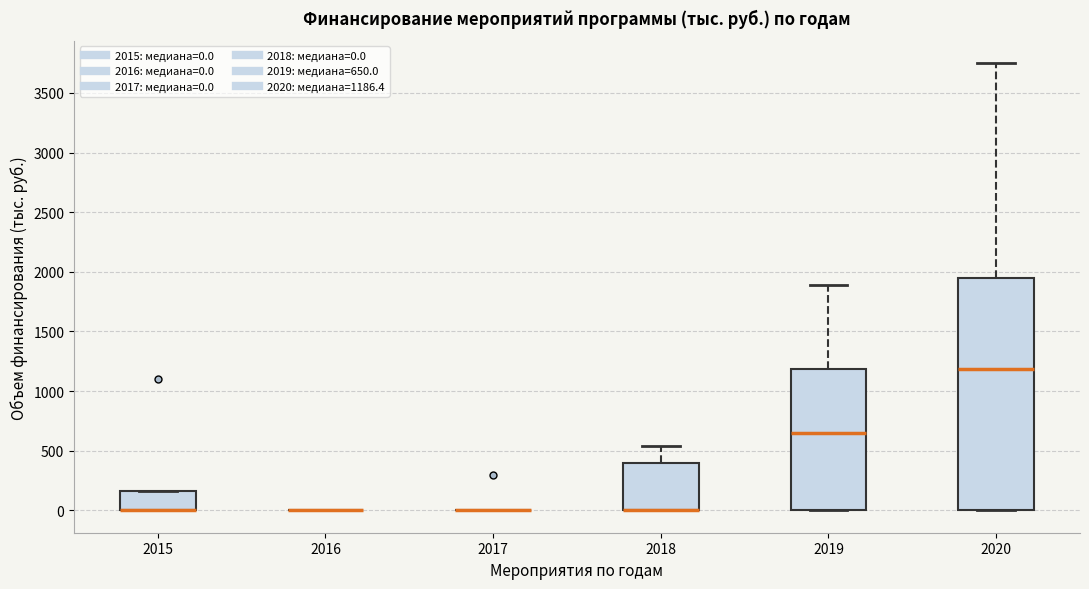

Reading left to right, read every box against the y-axis: the position of its median line, the range the box covers, and the ends of its whiskers. The values are not printed on the chart, so give them approximately, as read against the axis.

2015: median 0 (drawn on the box's lower edge), box 0 to 150, whiskers 0 to 150
2016: box collapsed to a line at 0, whiskers 0 to 0
2017: box collapsed to a line at 0, whiskers 0 to 0
2018: median 0 (drawn on the box's lower edge), box 0 to 400, whiskers 0 to 550
2019: median 650, box 0 to 1200, whiskers 0 to 1900
2020: median 1200, box 0 to 1950, whiskers 0 to 3750